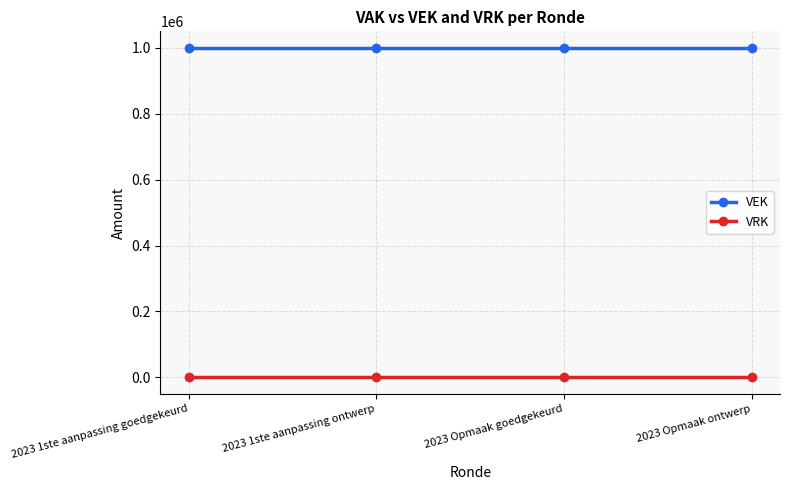

True or false: VEK has a value of 418653 at 2023 1ste aanpassing goedgekeurd.

False